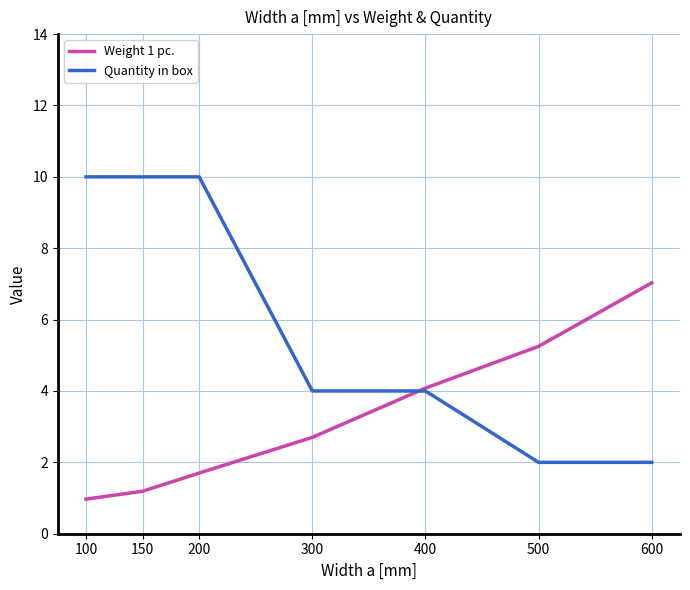

List the series in order of their overall mean, lowest first.

Weight 1 pc., Quantity in box